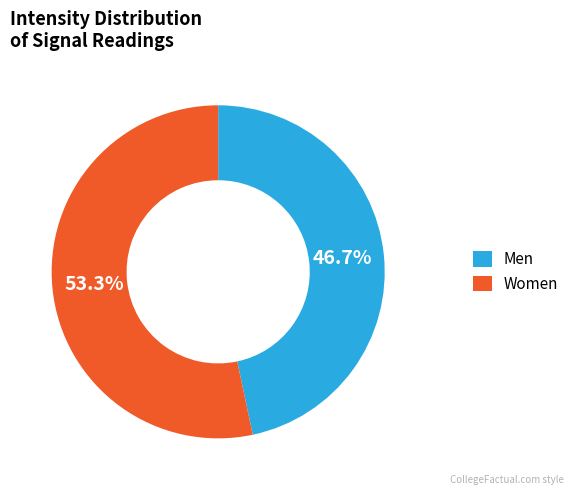

Is the sum of Women and Men greater than half?

Yes